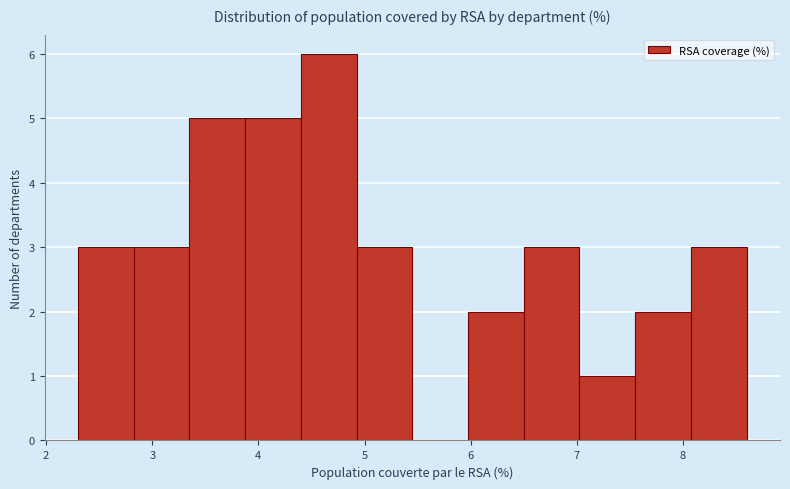

Which range on the x-axis has the tallest bar?

4.4 to 4.9